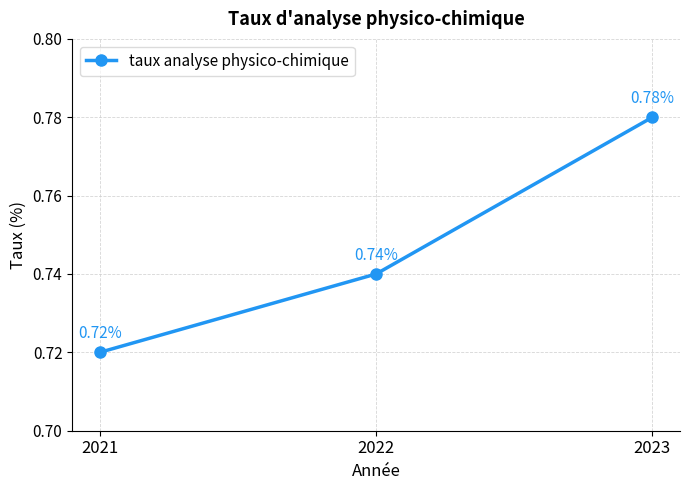

What is the change in value from 2021 to 2023?

+0.1